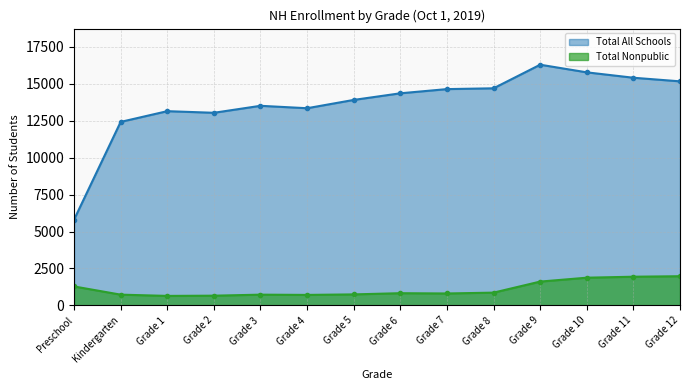

Where does the Total All Schools series first go above 14353?

Grade 7